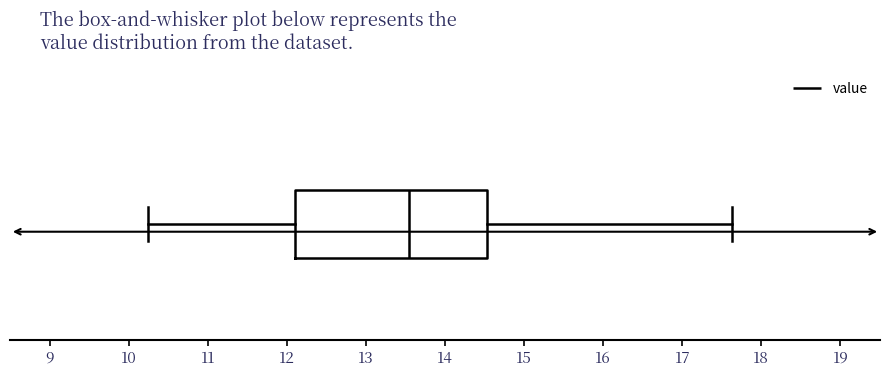

Read this box plot against the x-axis: the position of the median line, the range covered by the box, and the ends of both whiskers. The values are not printed on the chart, so give them approximately, as read against the axis.

median 13.5, box 12.1 to 14.5, whiskers 10.3 to 17.6